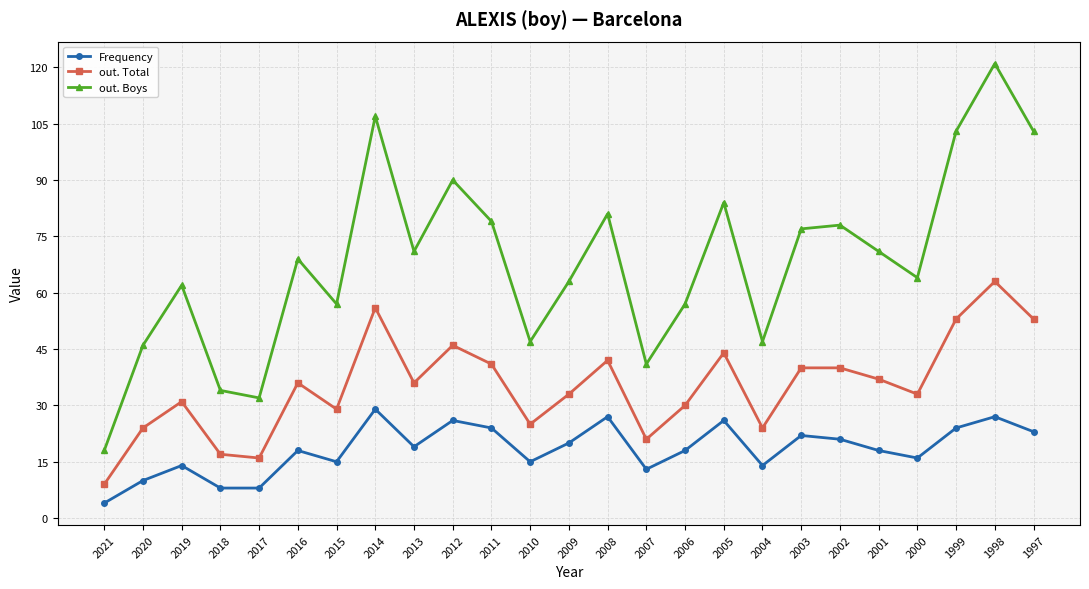

At which category is the sum across all series the highest?

1998